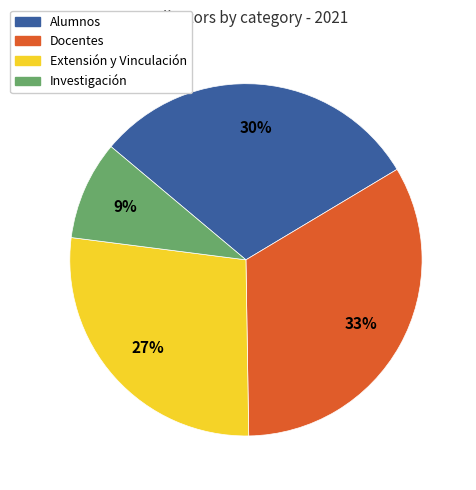

Approximately how many times larger is the value at Alumnos compared to Investigación?

3.3